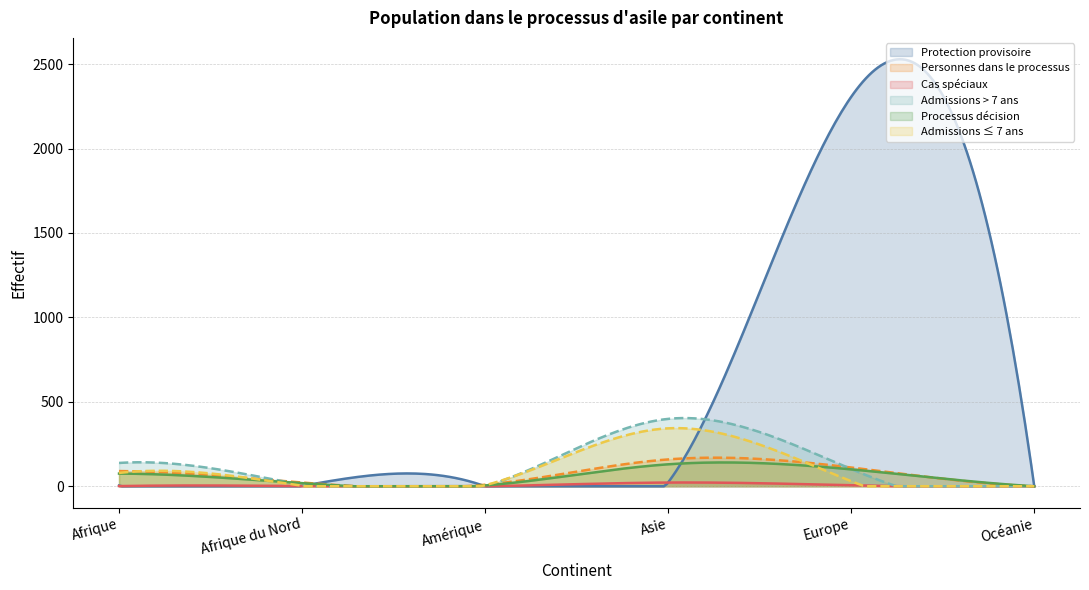

List the labels in order of Admissions ≤ 7 ans value, smallest first.

Océanie, Afrique du Nord, Amérique, Europe, Afrique, Asie